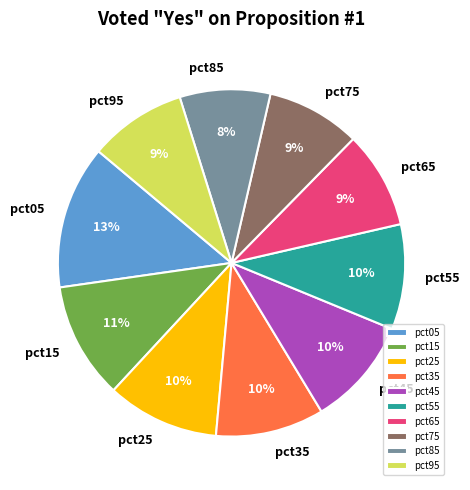

What is the largest slice in the pie chart?

pct05